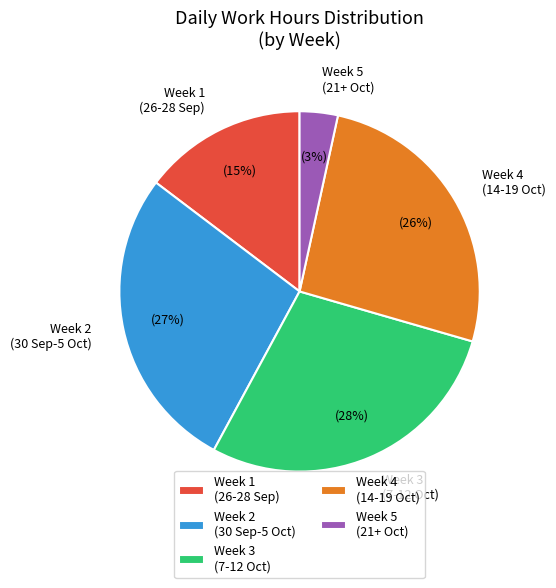

To the nearest percent, what is the difference between the largest and smallest slice percentages?

25%